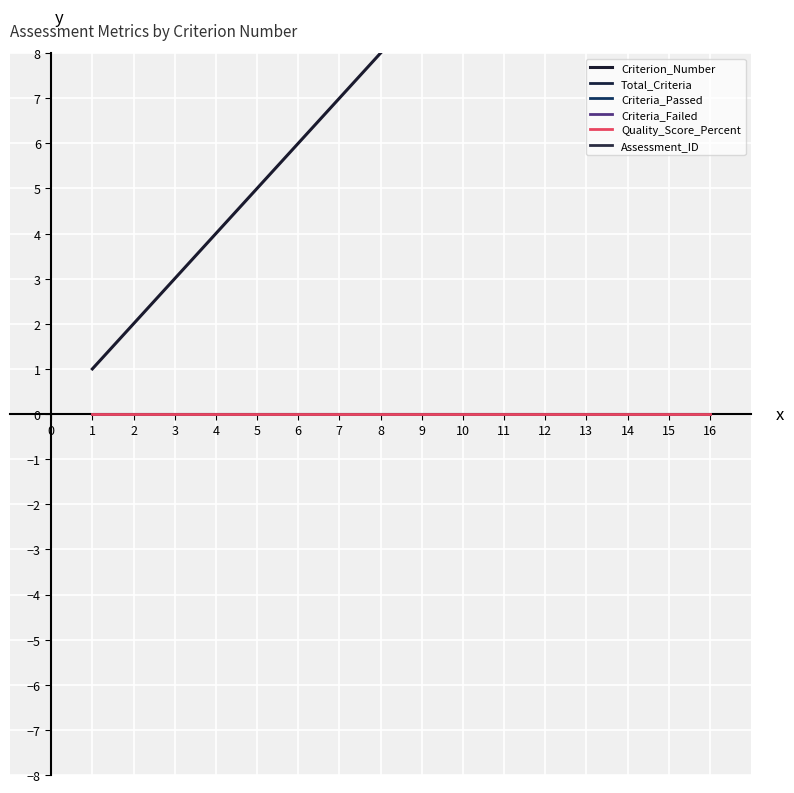

Reading left to right, transcribe all the data shown in this chart.

Criterion_Number: 1	2	3	4	5	6	7	8	9	10	11	12	13	14	15	16
Total_Criteria: 16	16	16	16	16	16	16	16	16	16	16	16	16	16	16	16
Criteria_Passed: 0	0	0	0	0	0	0	0	0	0	0	0	0	0	0	0
Criteria_Failed: 16	16	16	16	16	16	16	16	16	16	16	16	16	16	16	16
Quality_Score_Percent: 0	0	0	0	0	0	0	0	0	0	0	0	0	0	0	0
Assessment_ID: 184	184	184	184	184	184	184	184	184	184	184	184	184	184	184	184